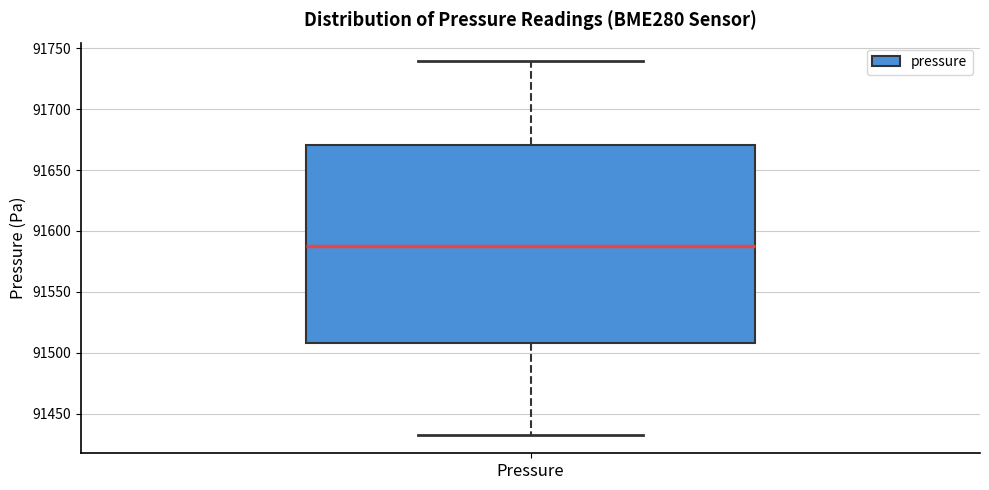

Transcribe this box plot: give where the median line is, the range the box spans, and where the two whiskers end, as read against the y-axis. The values are not printed on the chart, so give them approximately, as read against the axis.

median 91590, box 91510 to 91670, whiskers 91435 to 91740